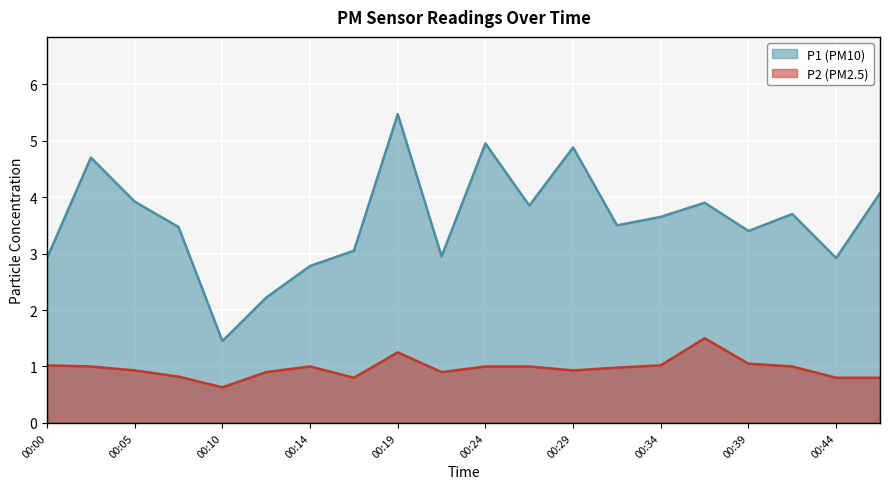

At which category does the chart reach its peak across all series?

00:19